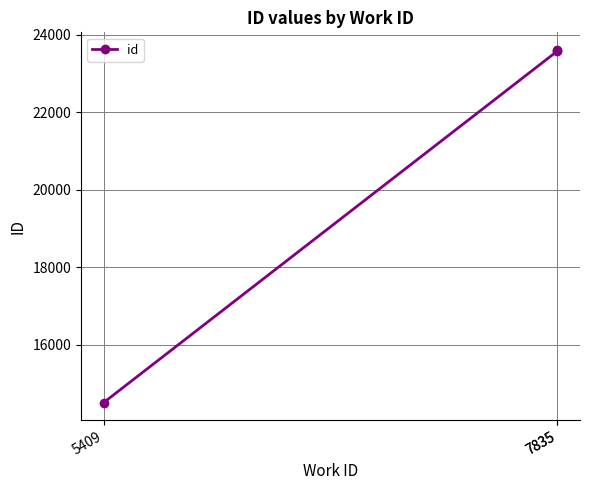

What is the approximate value at 7835, to the nearest 100?

23600